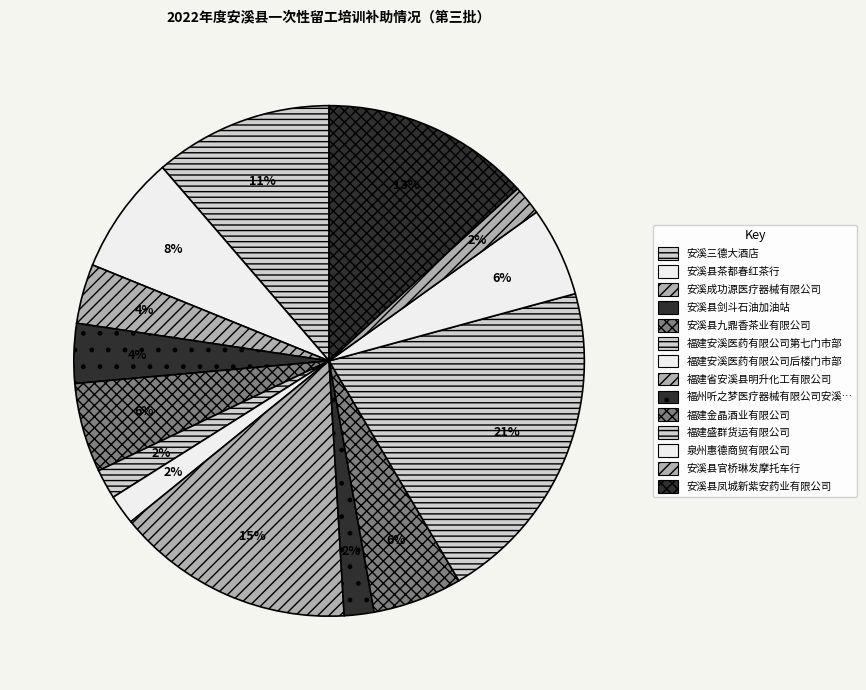

How many slices are in this pie chart?

14